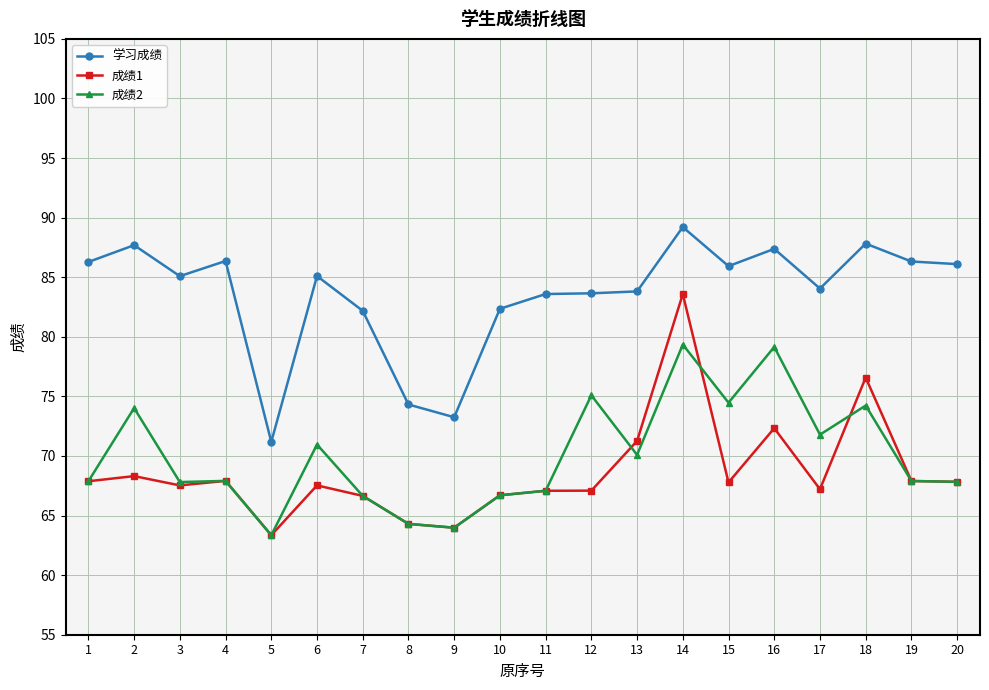

True or false: 成绩2 has a value of 79.3 at 14.

True